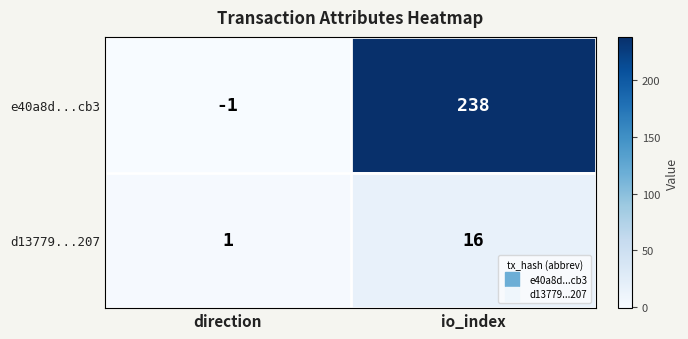

Which series has the widest spread of values?

e40a8d...cb3